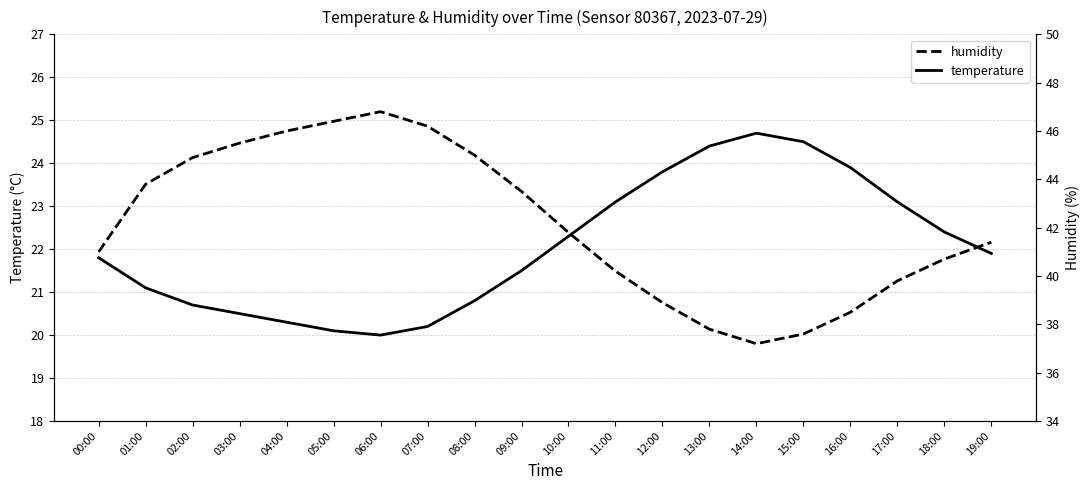

What is the highest value of the temperature series?

24.7